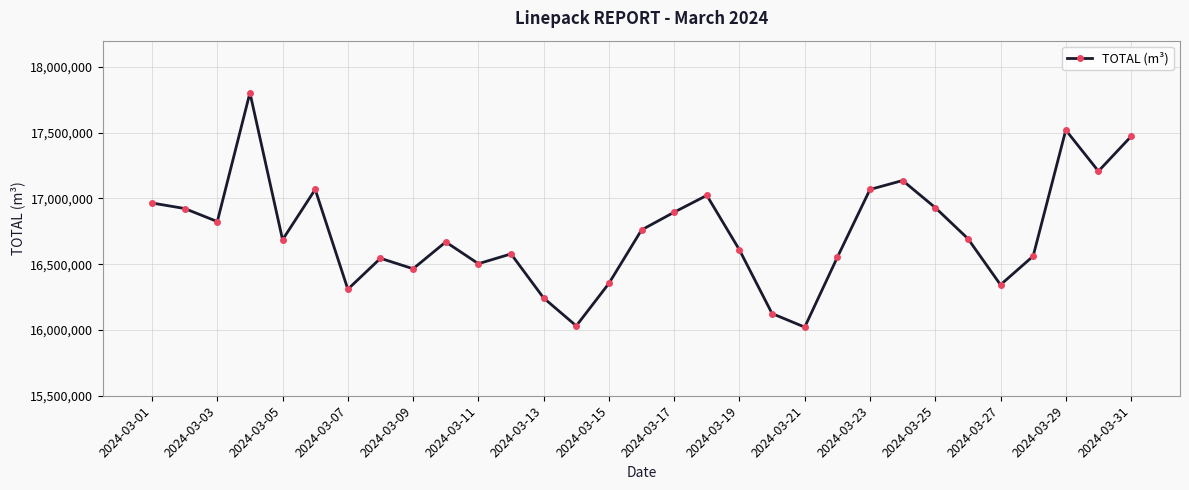

True or false: there are more than 1 points higher than both neighbors.

True